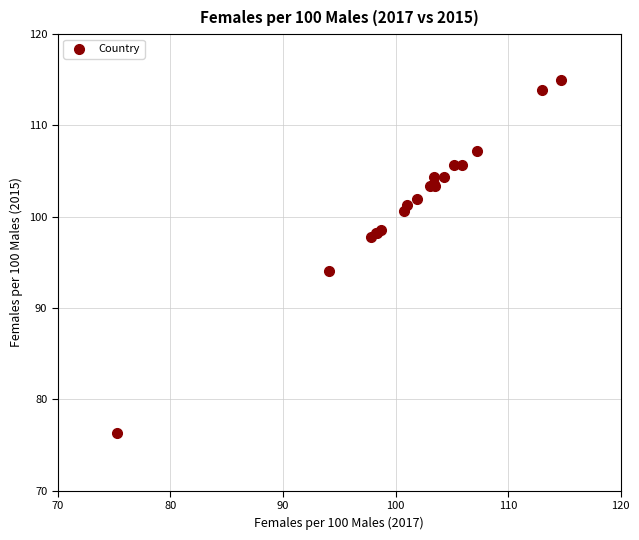

What Y value in the scatter plot is closest to 95?

94.1